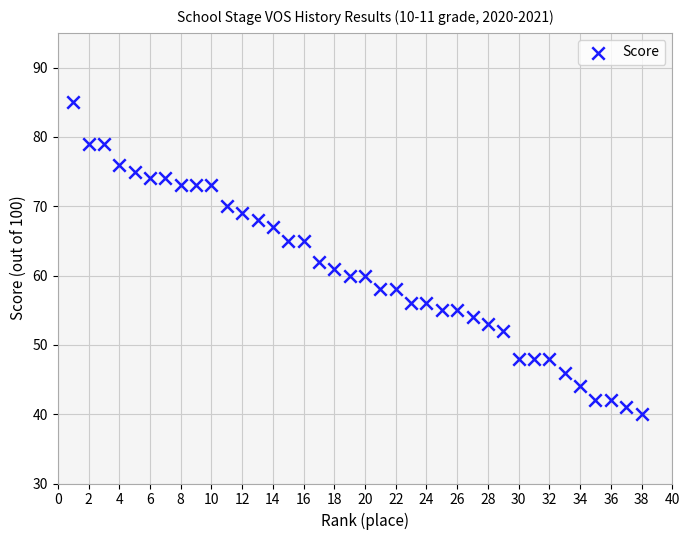

What is the range of Y values (max minus min)?

45